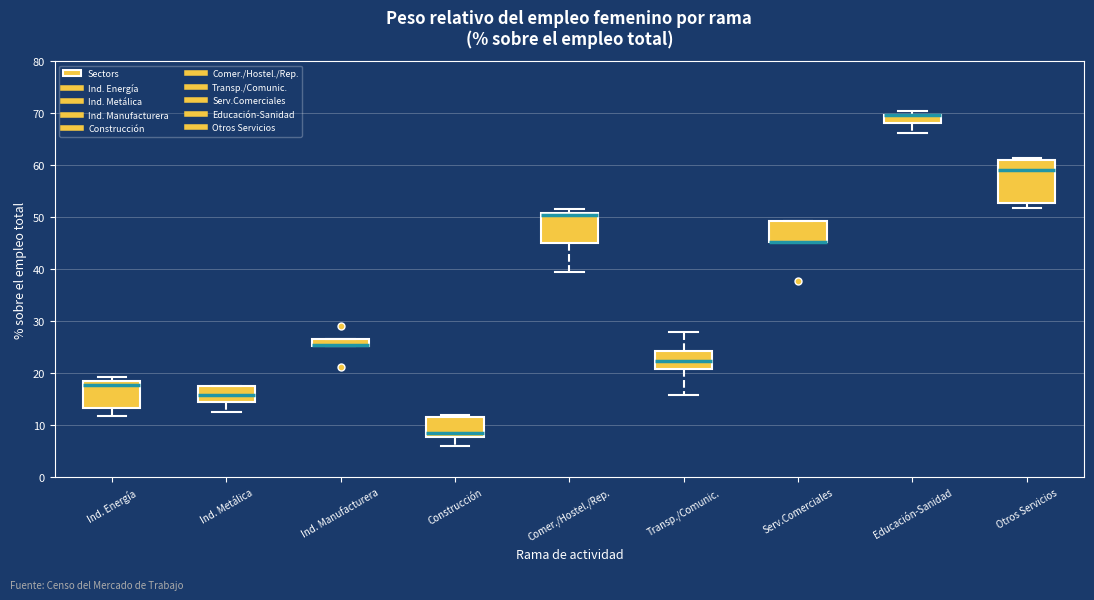

Comparing the boxes themselves (not the whiskers), which one is the tallest?

Otros Servicios